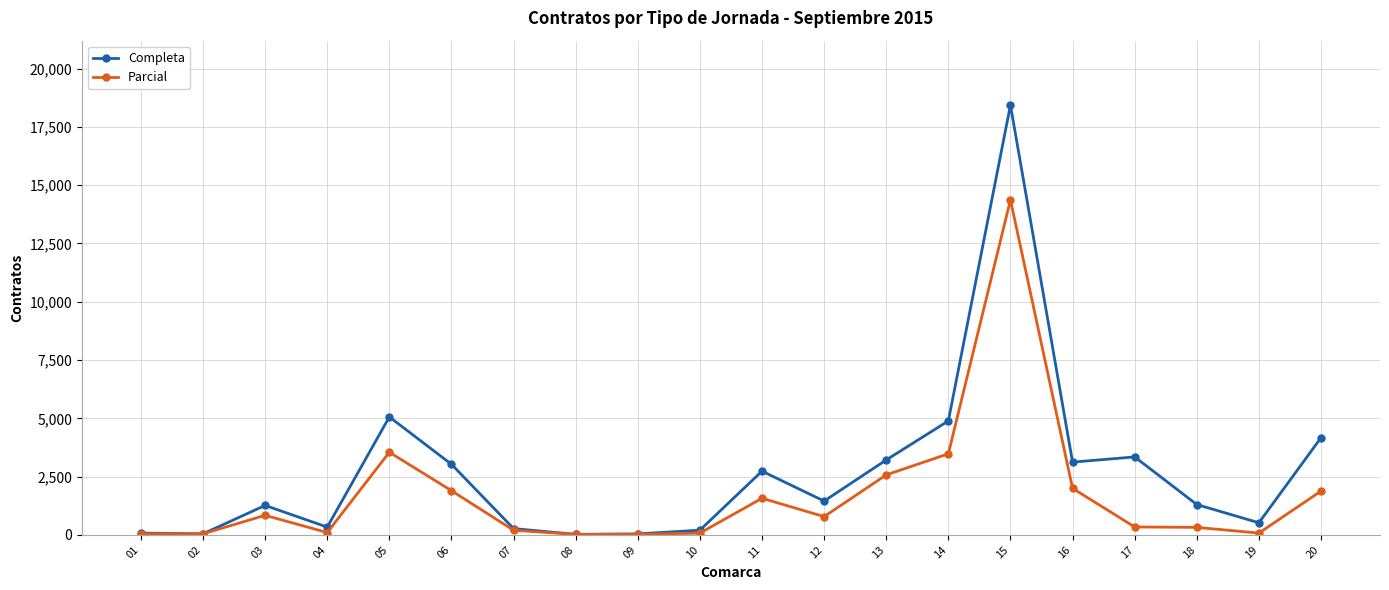

True or false: Parcial has more than 1 points higher than both neighbors.

True